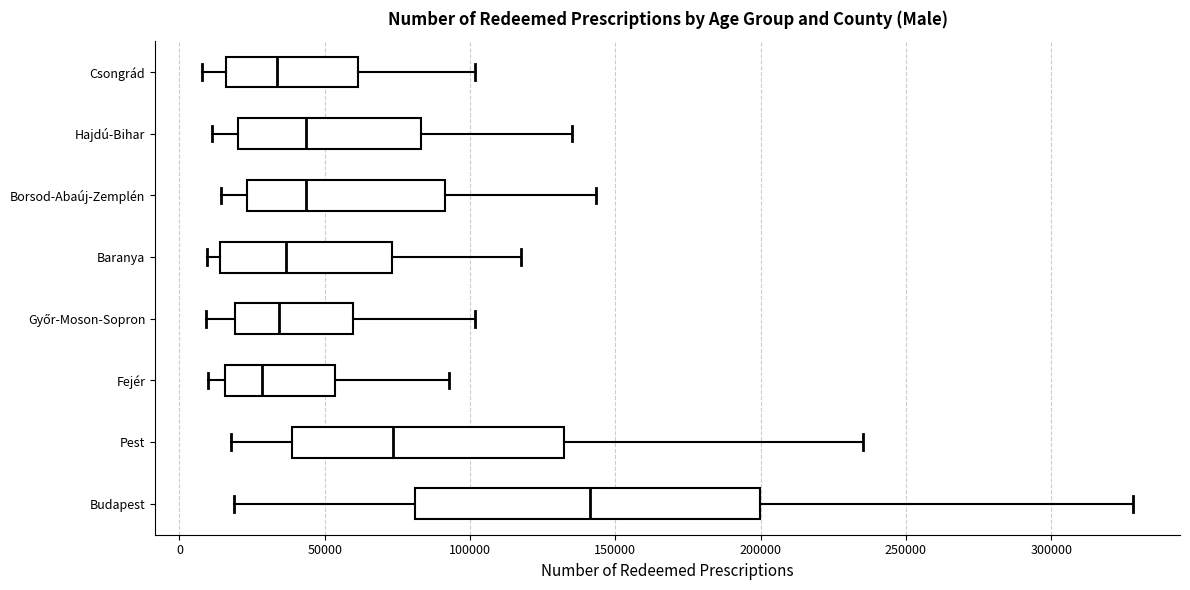

Which box's median line is the furthest to the right?

Budapest